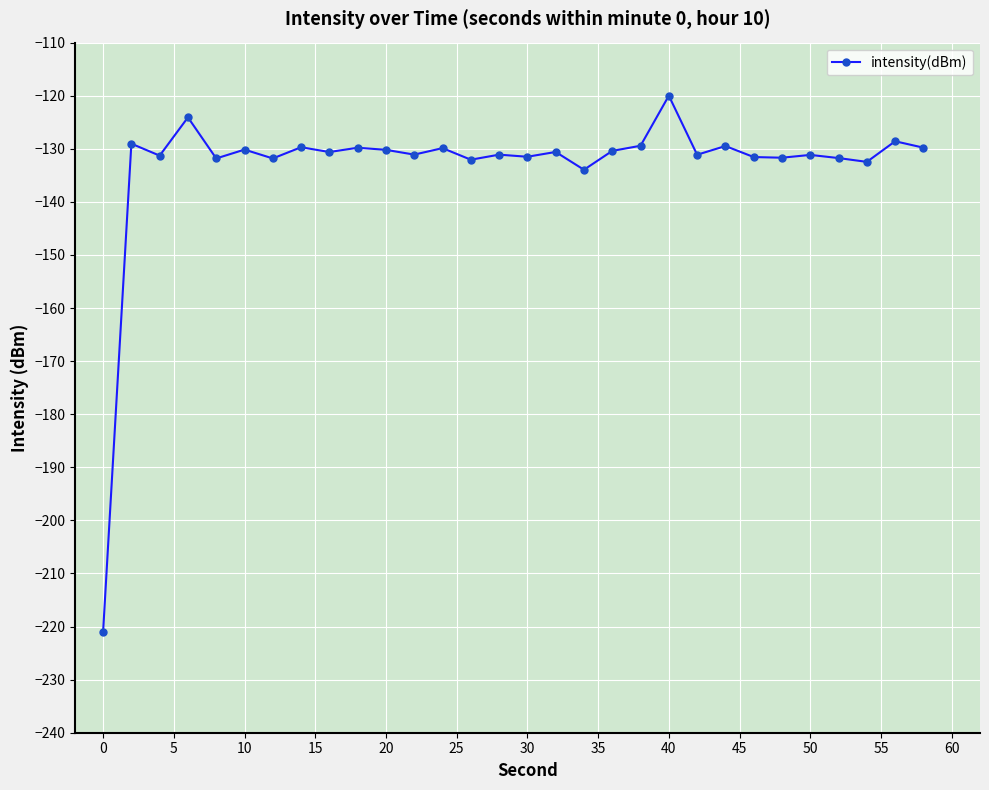

True or false: the data has more than 0 interior local peaks.

True